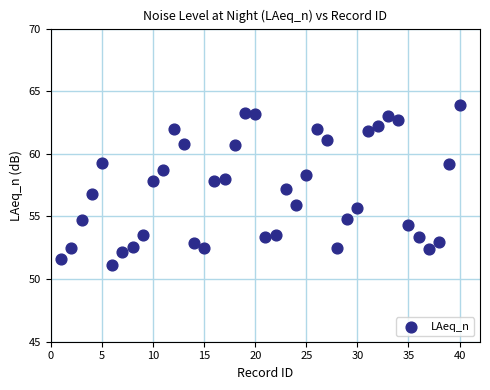

What is the range of Y values (max minus min)?

12.8